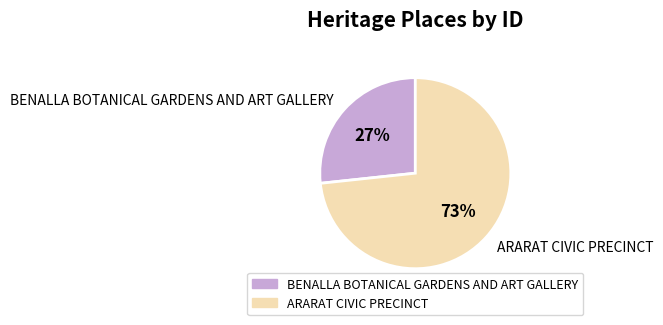

Do BENALLA BOTANICAL GARDENS AND ART GALLERY and ARARAT CIVIC PRECINCT together represent more than half of the pie?

Yes